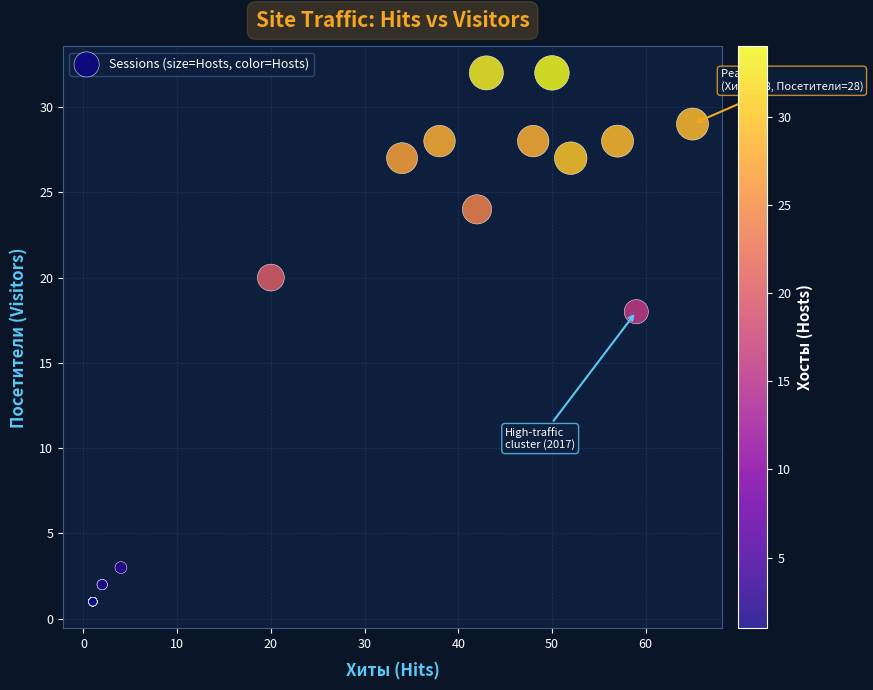

What Y value in the scatter plot is closest to 16?

18